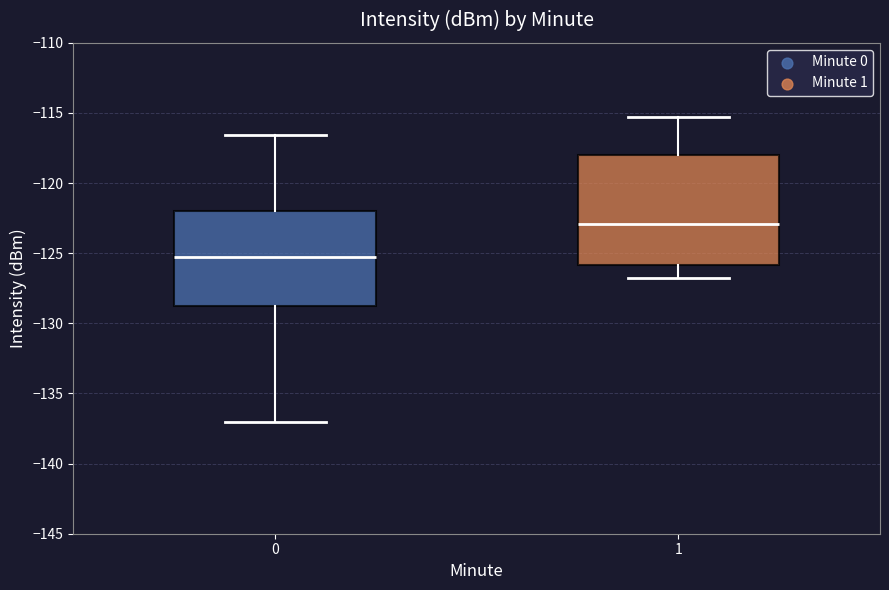

Reading left to right, transcribe this box plot: for each box, give where its median line is, the range the box spans, and where its two whiskers end, as read against the y-axis. The values are not printed on the chart, so give them approximately, as read against the axis.

0: median -125.0, box -129.0 to -122.0, whiskers -137.0 to -116.5
1: median -123.0, box -126.0 to -118.0, whiskers -127.0 to -115.5